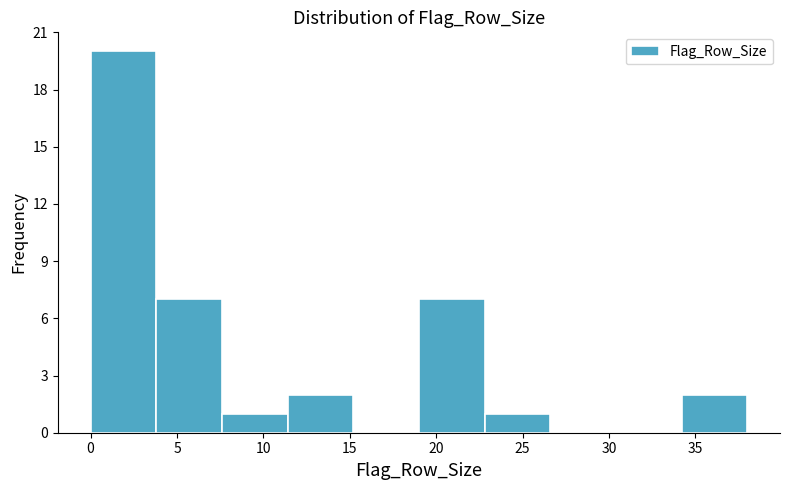

Over which range of the x-axis is the bar tallest?

0.0 to 3.8